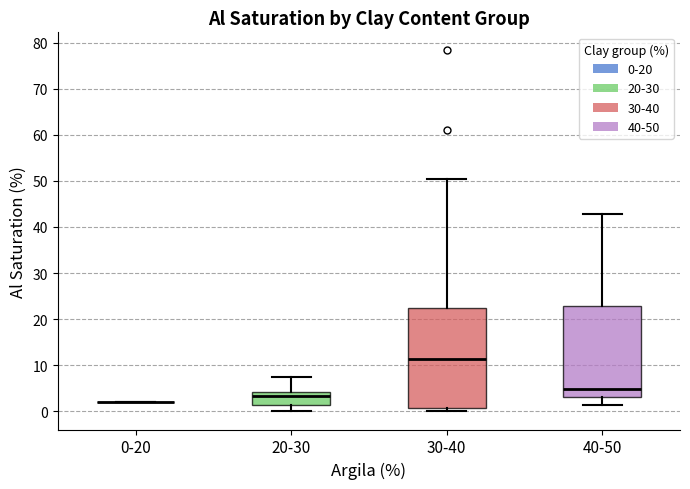

Which box is the tallest, from its lower edge to its upper edge?

30-40